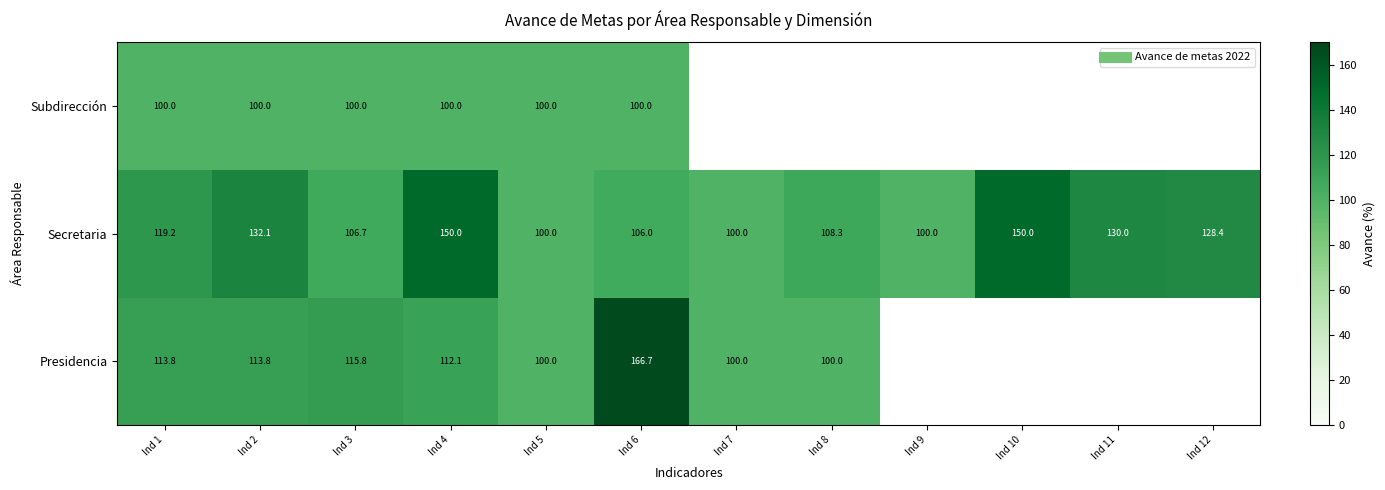

The value of Secretaria at Ind 3 is 167.4. True or false?

False